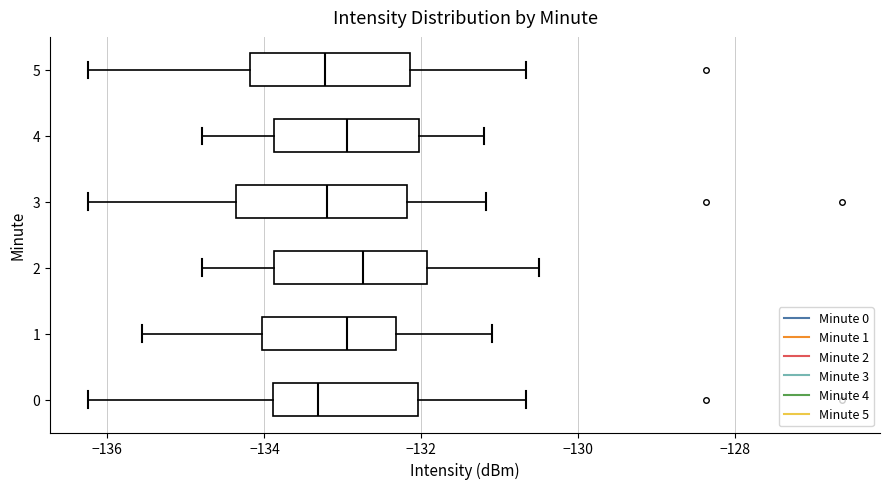

Reading bottom to top, read every box against the x-axis: the position of its median line, the range the box covers, and the ends of its whiskers. The values are not printed on the chart, so give them approximately, as read against the axis.

0: median -133.4, box -133.8 to -132.0, whiskers -136.2 to -130.6
1: median -133.0, box -134.0 to -132.4, whiskers -135.6 to -131.0
2: median -132.8, box -133.8 to -132.0, whiskers -134.8 to -130.4
3: median -133.2, box -134.4 to -132.2, whiskers -136.2 to -131.2
4: median -133.0, box -133.8 to -132.0, whiskers -134.8 to -131.2
5: median -133.2, box -134.2 to -132.2, whiskers -136.2 to -130.6